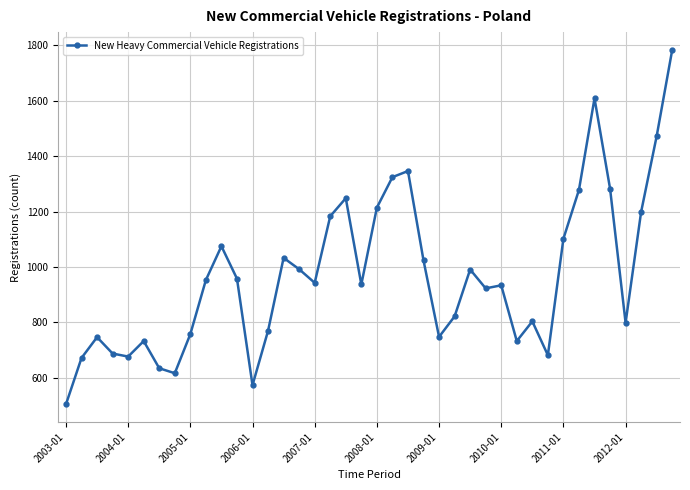

How many lines are shown in the chart?

1